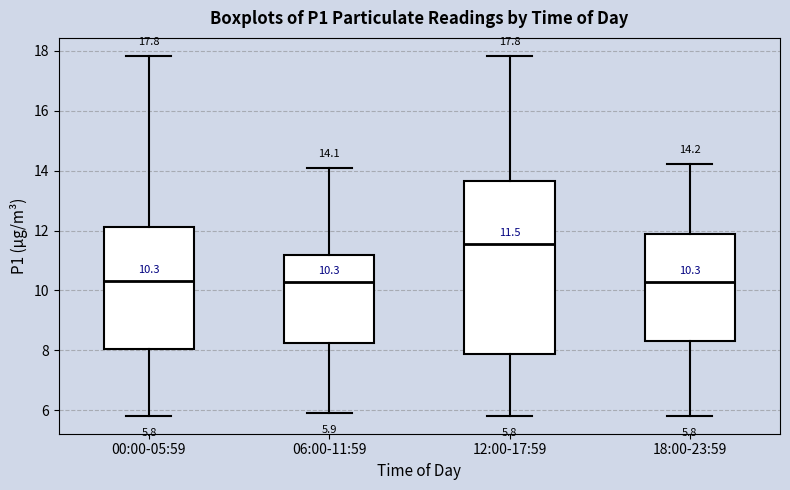

Which box is the tallest, from its lower edge to its upper edge?

12:00-17:59